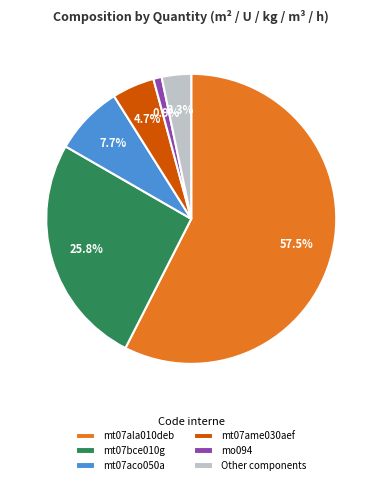

Which has a higher value, mo094 or mt07ame030aef?

mt07ame030aef